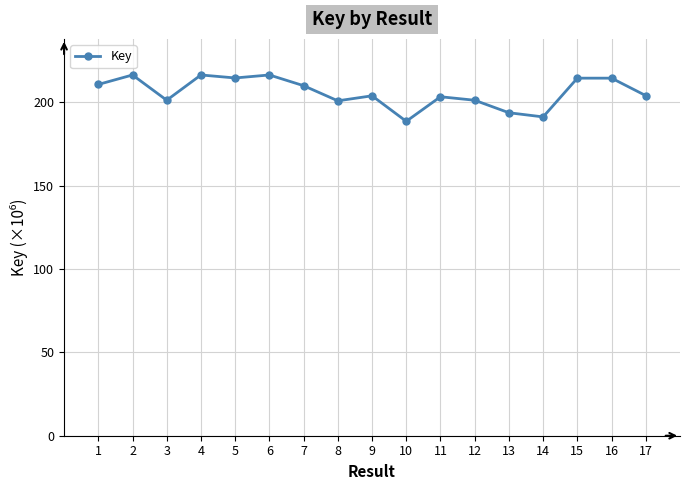

What is the average value?

205.9